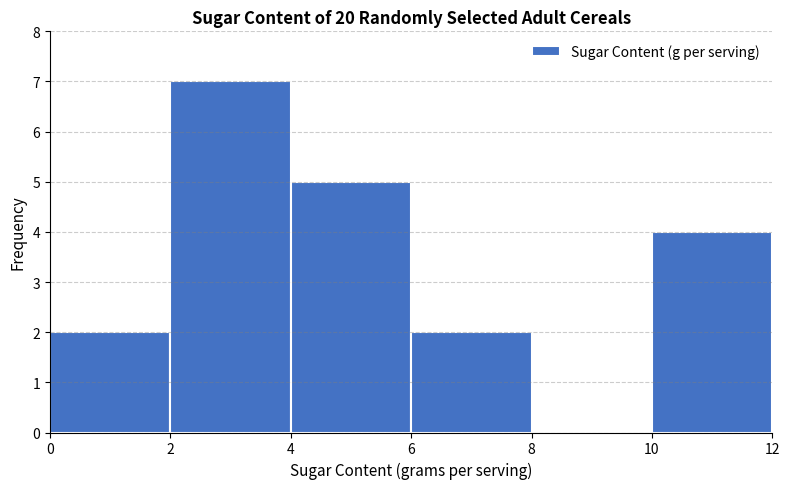

Over which range of the x-axis is the bar tallest?

2 to 4